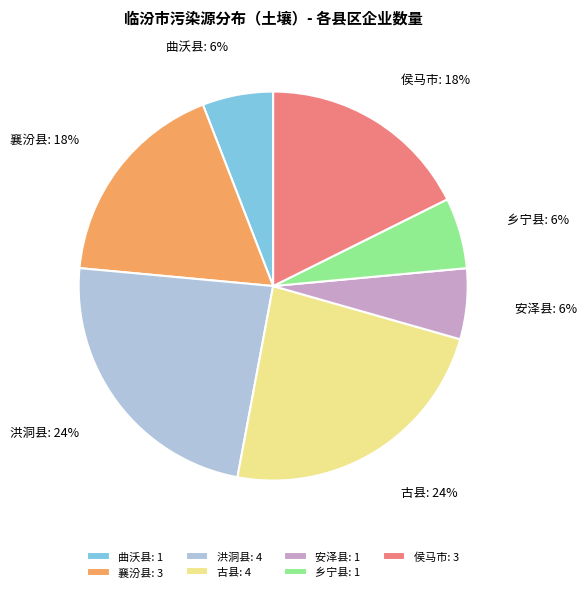

To the nearest percent, what is the difference between the 洪洞县 and 安泽县 slice percentages?

18%